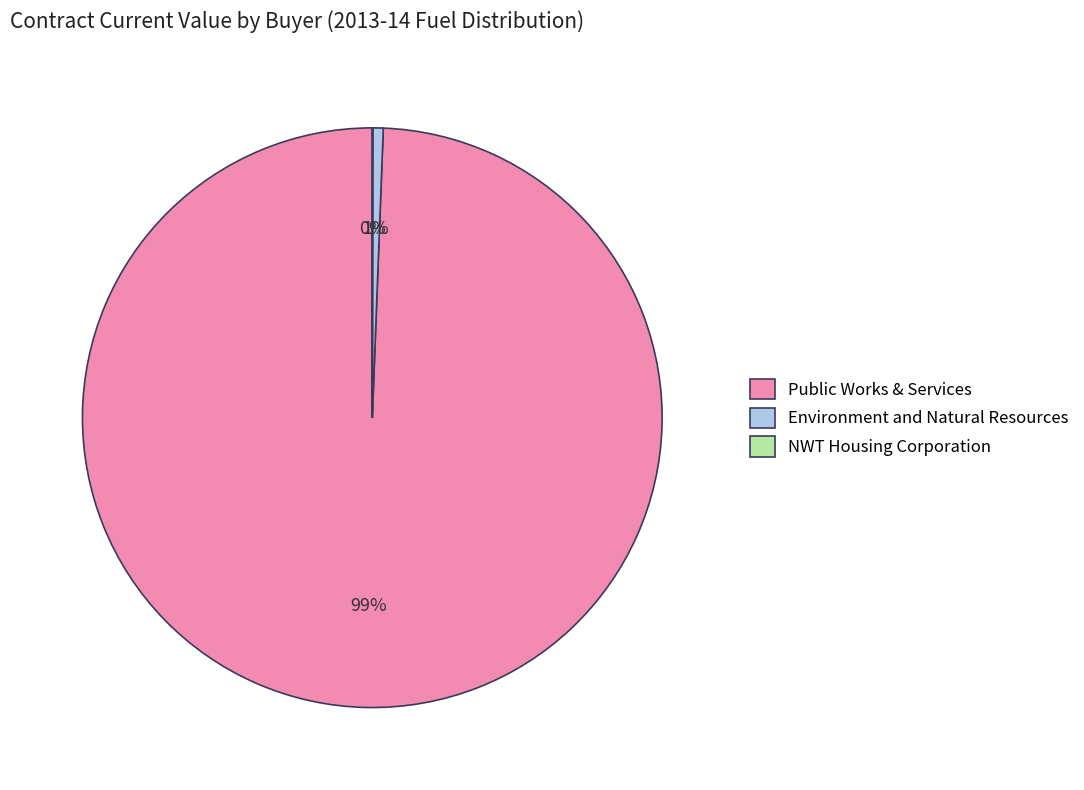

Does Public Works & Services account for over 50% of the chart?

Yes